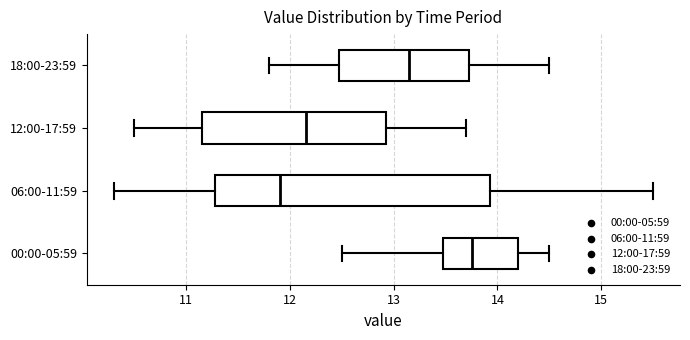

Where is the right edge of the box for 06:00-11:59 on the x-axis? The values are not printed on the chart, so give them approximately, as read against the axis.

13.9